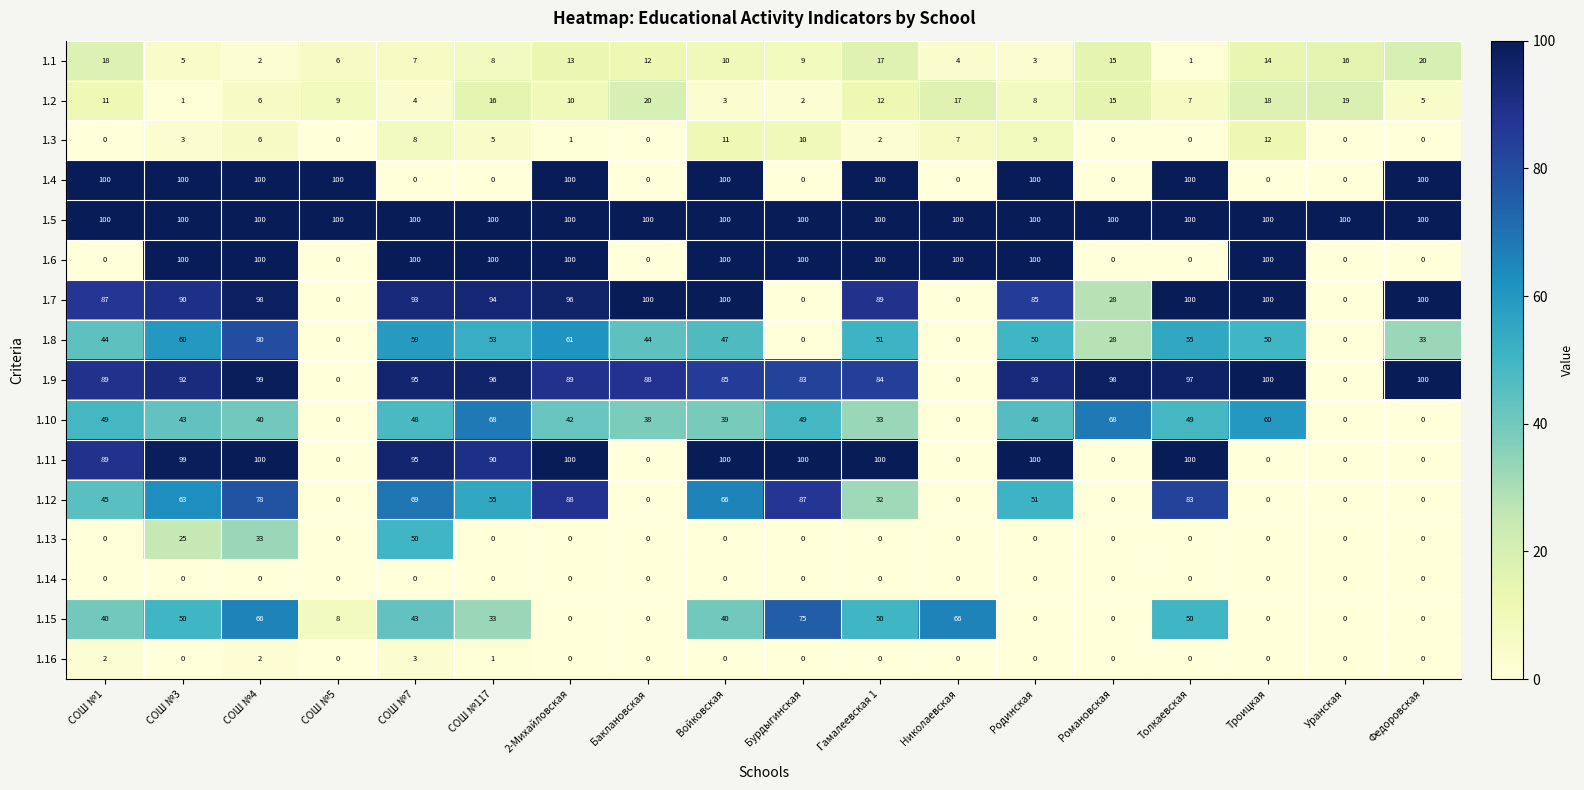

Which category has the highest value in the 1.3 series?

Троицкая